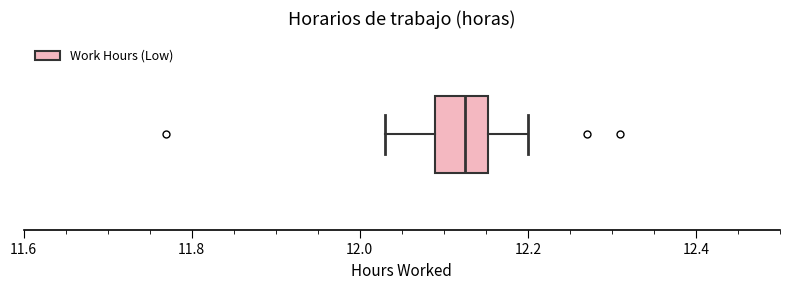

Transcribe this box plot: give where the median line is, the range the box spans, and where the two whiskers end, as read against the x-axis. The values are not printed on the chart, so give them approximately, as read against the axis.

median 12.12, box 12.10 to 12.16, whiskers 12.04 to 12.20